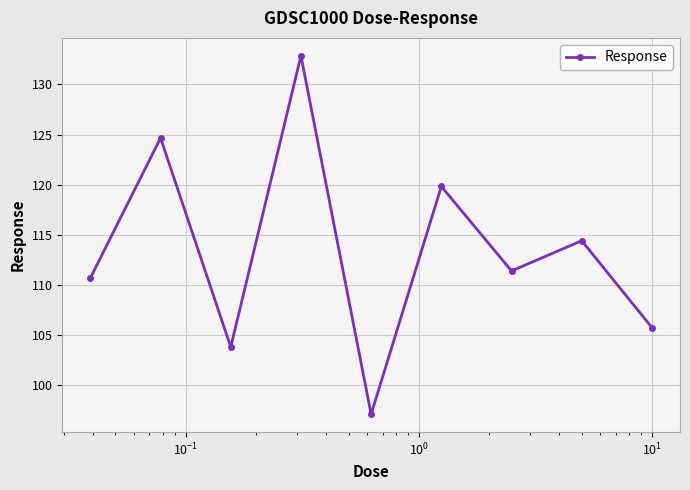

What is the value of the 3rd point from the left?

103.8